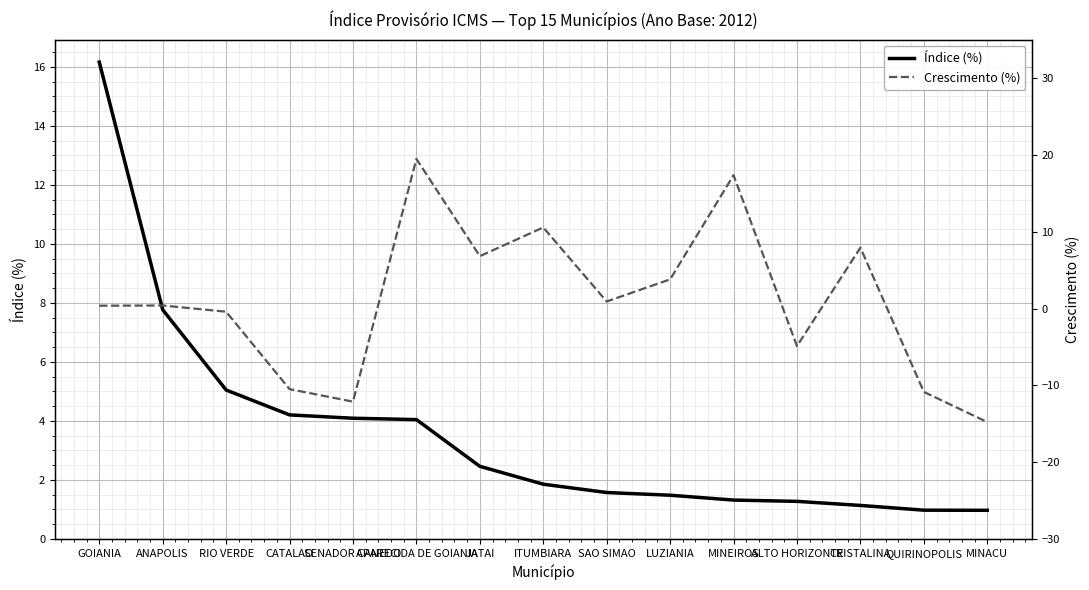

Which series has the largest total across all categories?

Índice (%)